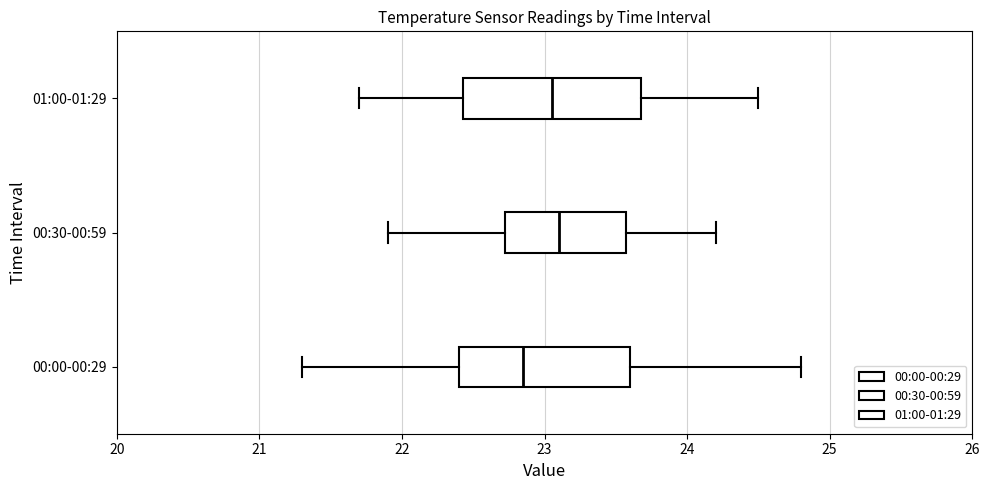

Which box's median line is the furthest to the left?

00:00-00:29